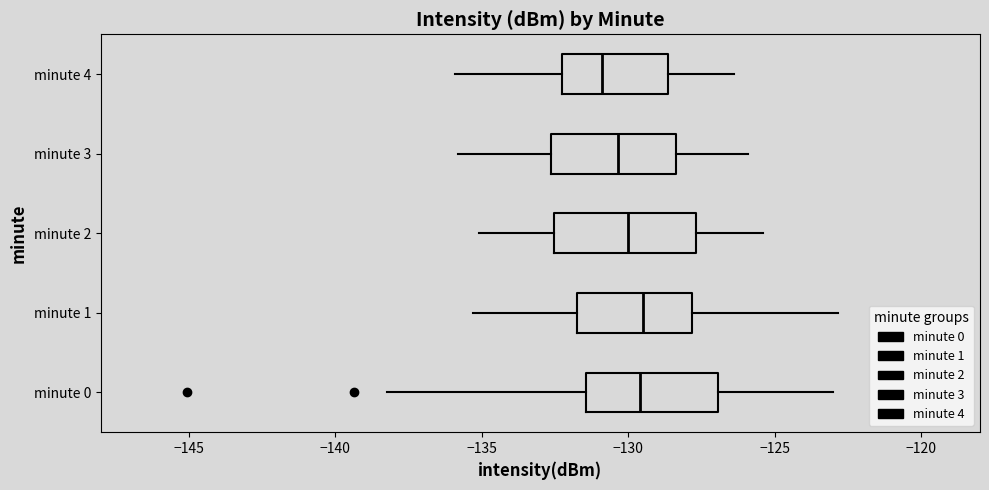

Reading bottom to top, transcribe this box plot: for each box, give where its median line is, the range the box spans, and where its two whiskers end, as read against the x-axis. The values are not printed on the chart, so give them approximately, as read against the axis.

minute 0: median -129.5, box -131.5 to -127.0, whiskers -138.0 to -123.0
minute 1: median -129.5, box -131.5 to -128.0, whiskers -135.5 to -123.0
minute 2: median -130.0, box -132.5 to -127.5, whiskers -135.0 to -125.5
minute 3: median -130.5, box -132.5 to -128.5, whiskers -136.0 to -126.0
minute 4: median -131.0, box -132.0 to -128.5, whiskers -136.0 to -126.5